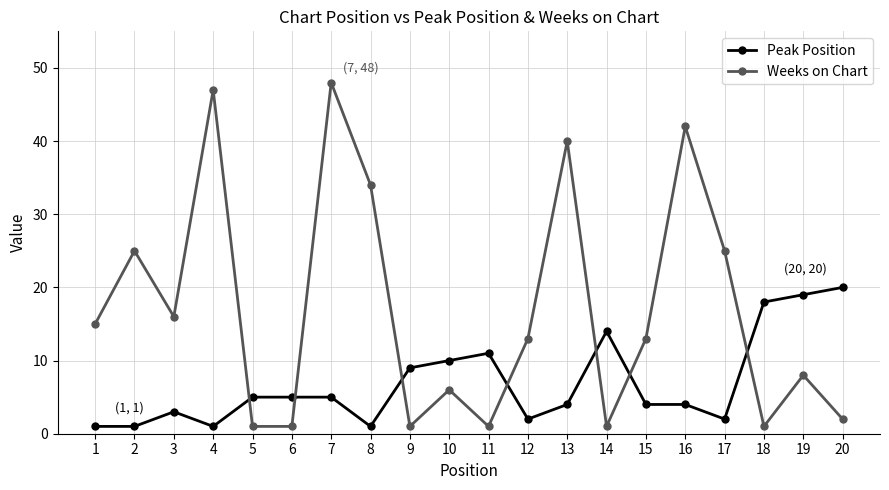

At which category is the sum across all series the highest?

7